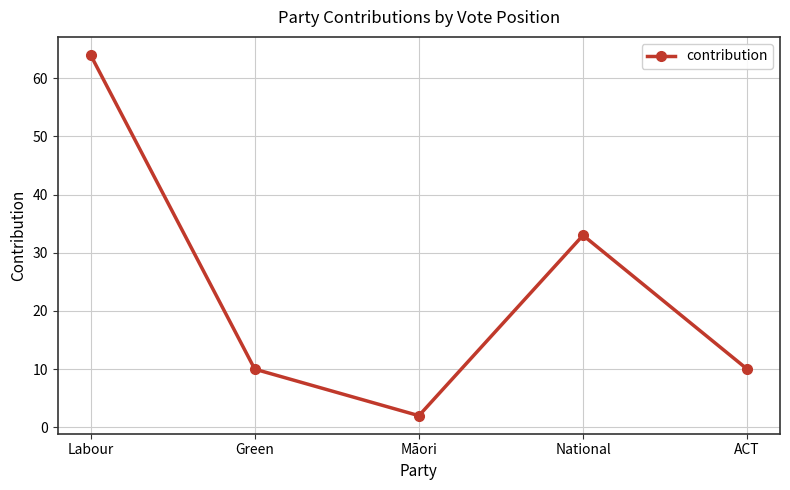

Read the value at Green, to the nearest 10.

10